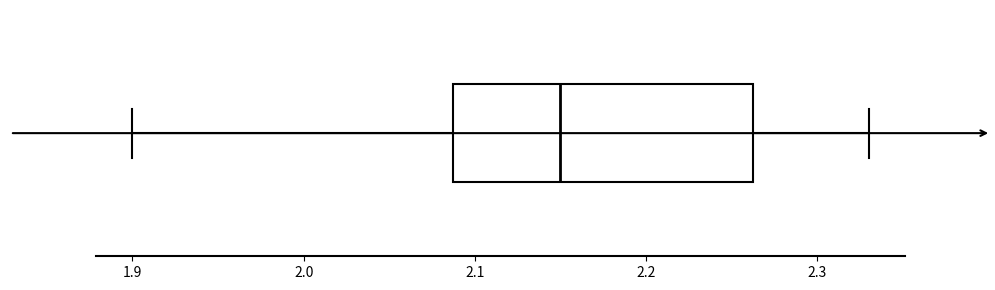

Transcribe this box plot: give where the median line is, the range the box spans, and where the two whiskers end, as read against the x-axis. The values are not printed on the chart, so give them approximately, as read against the axis.

median 2.15, box 2.09 to 2.26, whiskers 1.90 to 2.33